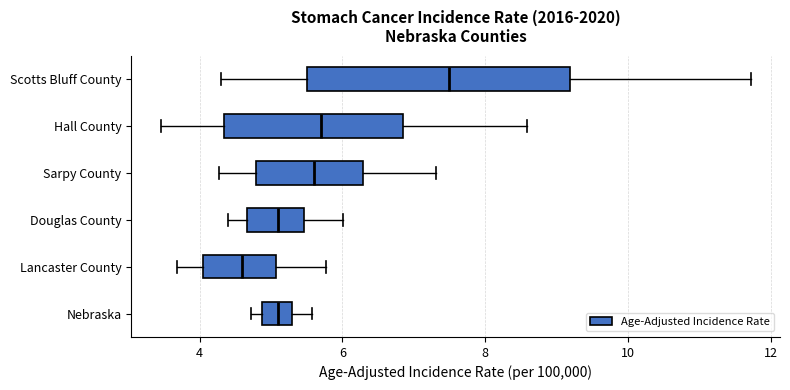

Reading bottom to top, read every box against the x-axis: the position of its median line, the range the box covers, and the ends of its whiskers. The values are not printed on the chart, so give them approximately, as read against the axis.

Nebraska: median 5.2 (inside the box), box 4.8 to 5.2, whiskers 4.8 (just left of the box's left edge) to 5.6
Lancaster County: median 4.6, box 4.0 to 5.0, whiskers 3.6 to 5.8
Douglas County: median 5.2, box 4.6 to 5.4, whiskers 4.4 to 6.0
Sarpy County: median 5.6, box 4.8 to 6.2, whiskers 4.2 to 7.4
Hall County: median 5.8, box 4.4 to 6.8, whiskers 3.4 to 8.6
Scotts Bluff County: median 7.6, box 5.6 to 9.2, whiskers 4.4 to 11.8